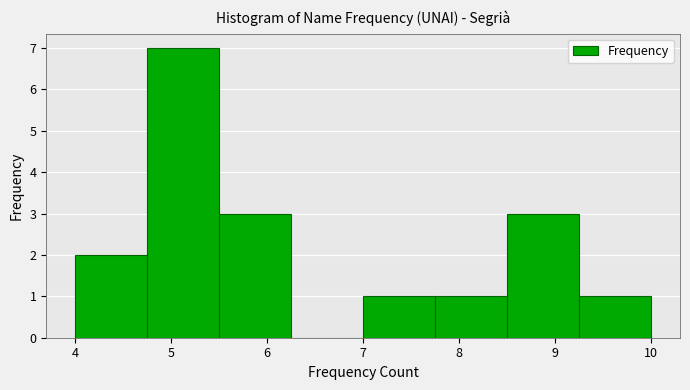

What is the height of the bar covering 9.25 to 10.00 on the x-axis? Neither the bar edges nor the heights are printed on the chart, so give them approximately, as read against the axes.

1